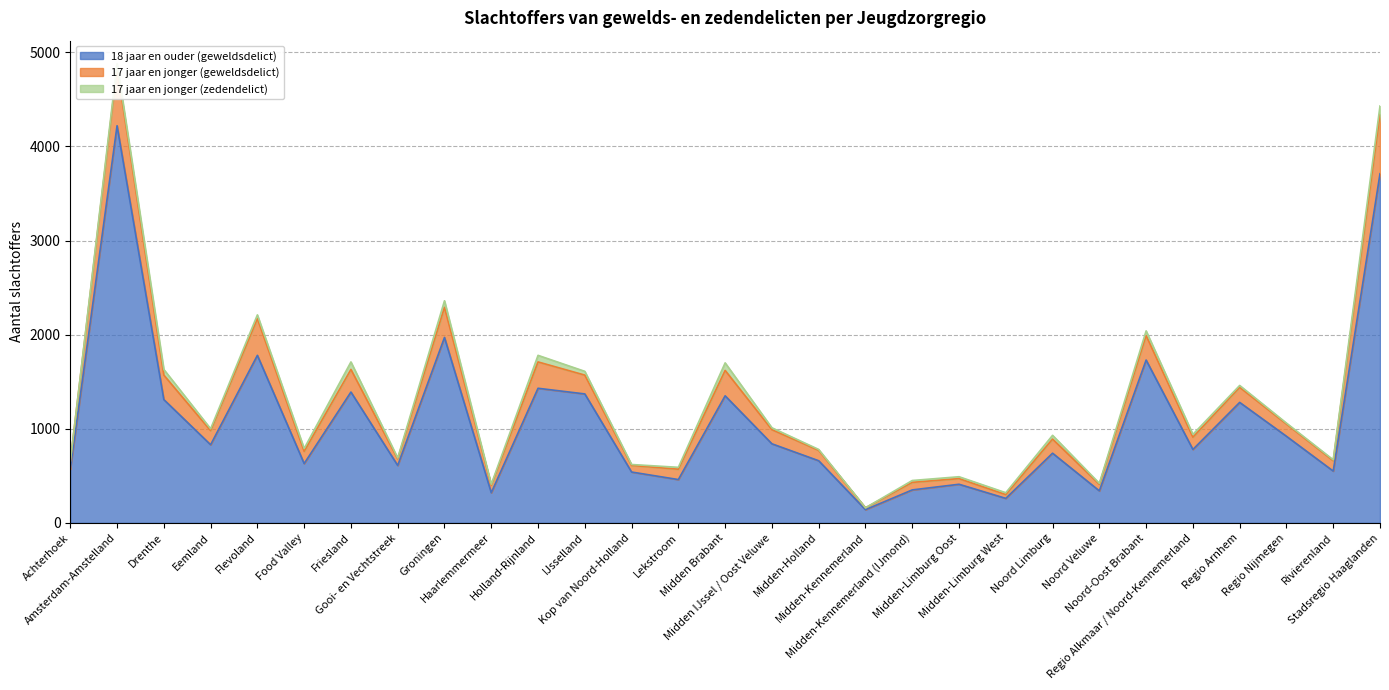

Which series changed the most between Noord Limburg and Regio Alkmaar / Noord-Kennemerland?

18 jaar en ouder (geweldsdelict)